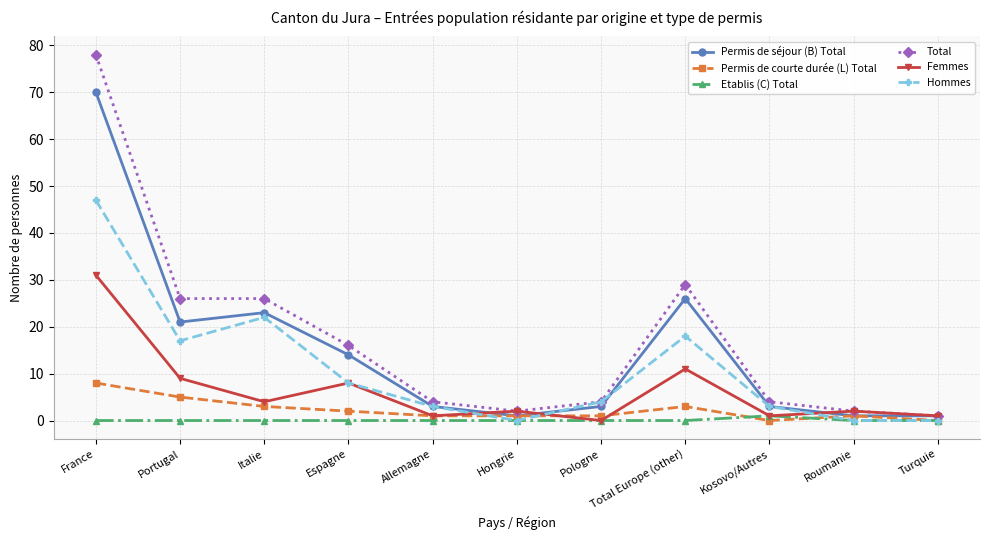

Reading left to right, extract all data points from this chart.

Permis de séjour (B) Total: France=70	Portugal=21	Italie=23	Espagne=14	Allemagne=3	Hongrie=1	Pologne=3	Total Europe (other)=26	Kosovo/Autres=3	Roumanie=1	Turquie=1
Permis de courte durée (L) Total: France=8	Portugal=5	Italie=3	Espagne=2	Allemagne=1	Hongrie=1	Pologne=1	Total Europe (other)=3	Kosovo/Autres=0	Roumanie=1	Turquie=0
Etablis (C) Total: France=0	Portugal=0	Italie=0	Espagne=0	Allemagne=0	Hongrie=0	Pologne=0	Total Europe (other)=0	Kosovo/Autres=1	Roumanie=0	Turquie=0
Total: France=78	Portugal=26	Italie=26	Espagne=16	Allemagne=4	Hongrie=2	Pologne=4	Total Europe (other)=29	Kosovo/Autres=4	Roumanie=2	Turquie=1
Femmes: France=31	Portugal=9	Italie=4	Espagne=8	Allemagne=1	Hongrie=2	Pologne=0	Total Europe (other)=11	Kosovo/Autres=1	Roumanie=2	Turquie=1
Hommes: France=47	Portugal=17	Italie=22	Espagne=8	Allemagne=3	Hongrie=0	Pologne=4	Total Europe (other)=18	Kosovo/Autres=3	Roumanie=0	Turquie=0